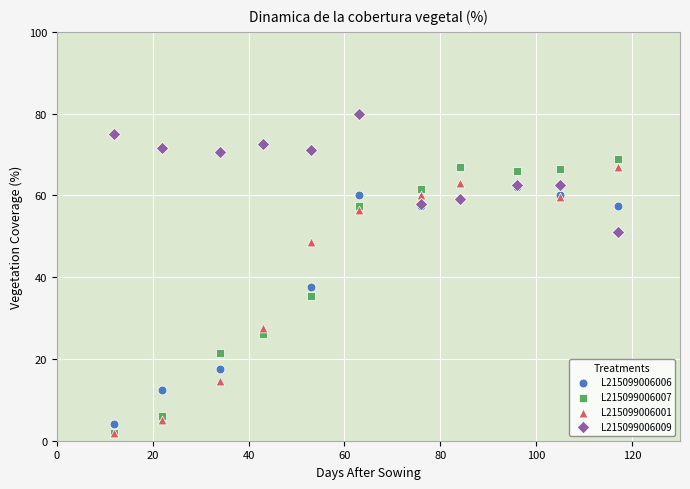

In the L215099006001 series, what Y value is closest to 34?

27.5